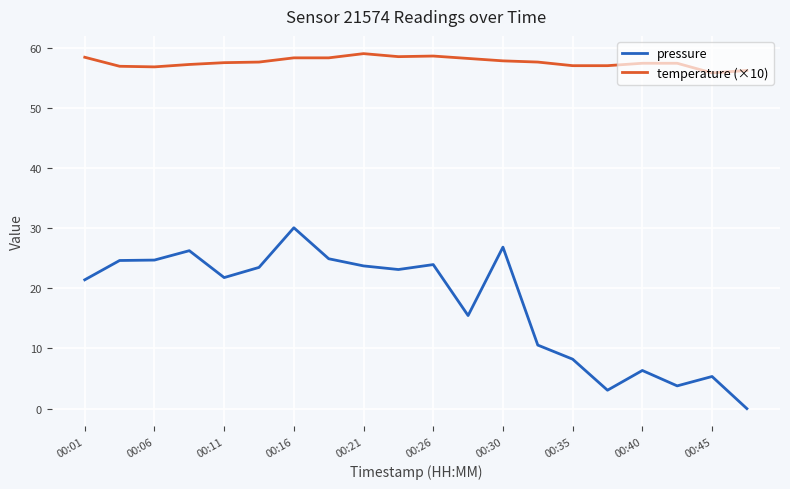

Which series has the largest total across all categories?

temperature (×10)